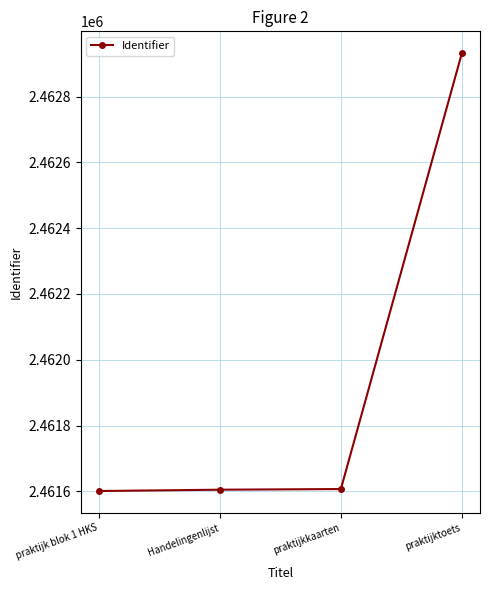

What value does the data have at praktijk blok 1 HKS, to the nearest 50?

2461600